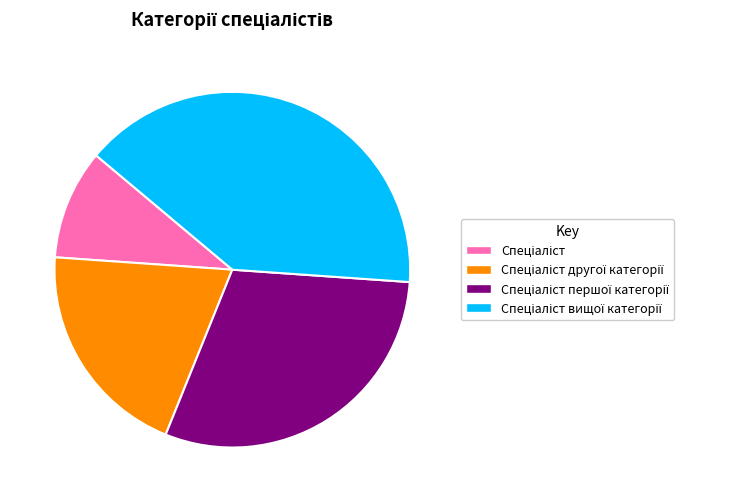

Is there any slice that represents more than half of the pie?

No